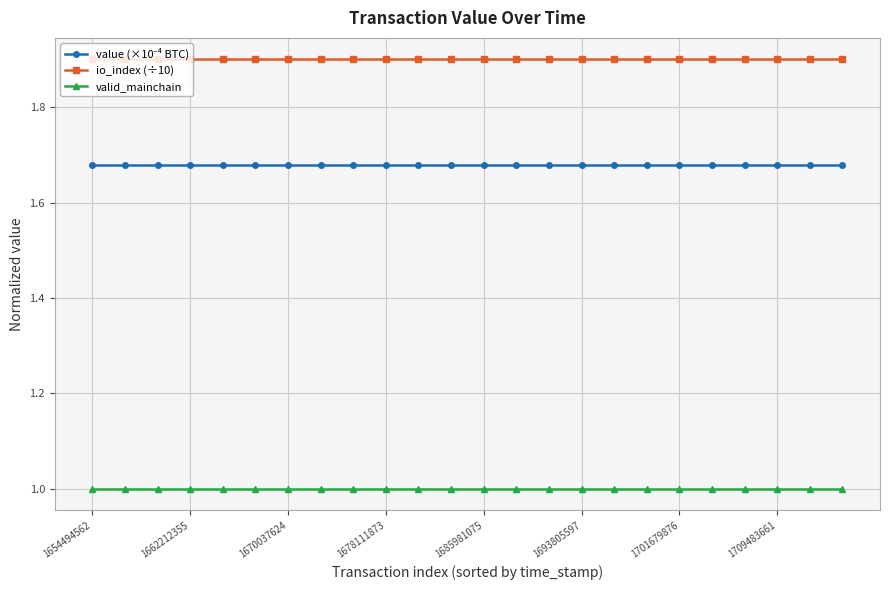

At how many categories does at least one series exceed 1?

24